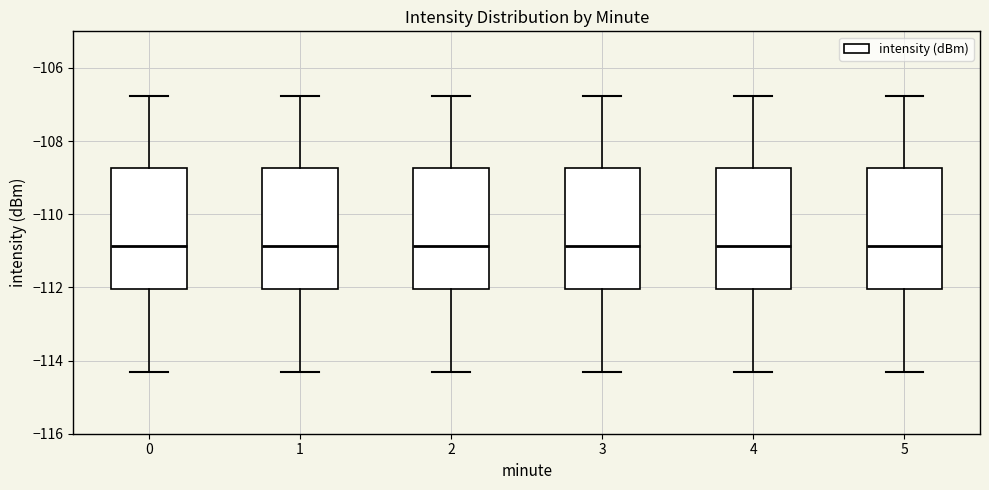

Reading left to right, transcribe this box plot: for each box, give where its median line is, the range the box spans, and where its two whiskers end, as read against the y-axis. The values are not printed on the chart, so give them approximately, as read against the axis.

0: median -110.8, box -112.0 to -108.8, whiskers -114.4 to -106.8
1: median -110.8, box -112.0 to -108.8, whiskers -114.4 to -106.8
2: median -110.8, box -112.0 to -108.8, whiskers -114.4 to -106.8
3: median -110.8, box -112.0 to -108.8, whiskers -114.4 to -106.8
4: median -110.8, box -112.0 to -108.8, whiskers -114.4 to -106.8
5: median -110.8, box -112.0 to -108.8, whiskers -114.4 to -106.8